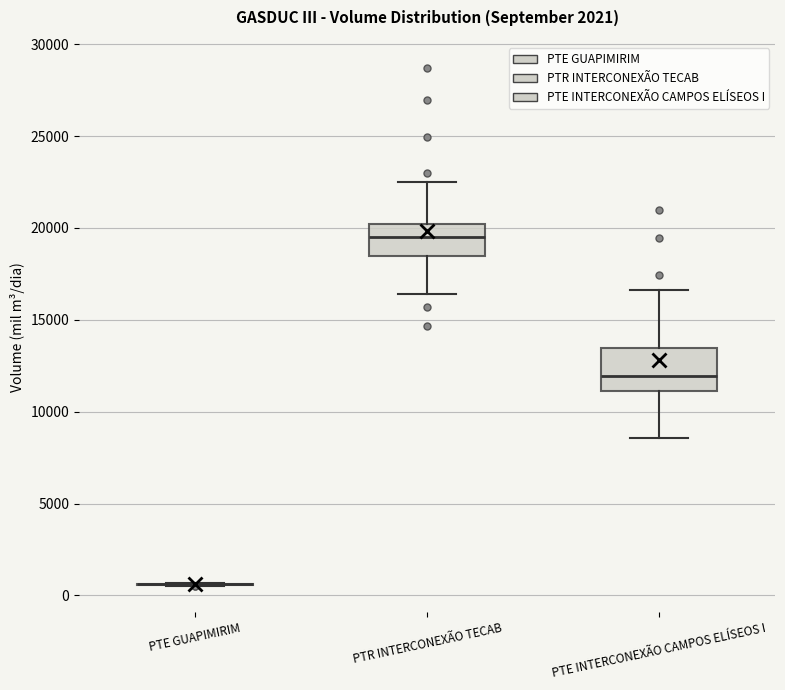

Reading left to right, read every box against the y-axis: the position of its median line, the range the box covers, and the ends of its whiskers. The values are not printed on the chart, so give them approximately, as read against the axis.

PTE GUAPIMIRIM: box collapsed to a line at 500, whiskers 500 to 500
PTR INTERCONEXÃO TECAB: median 19500, box 18500 to 20000, whiskers 16500 to 22500
PTE INTERCONEXÃO CAMPOS ELÍSEOS I: median 12000, box 11000 to 13500, whiskers 8500 to 16500